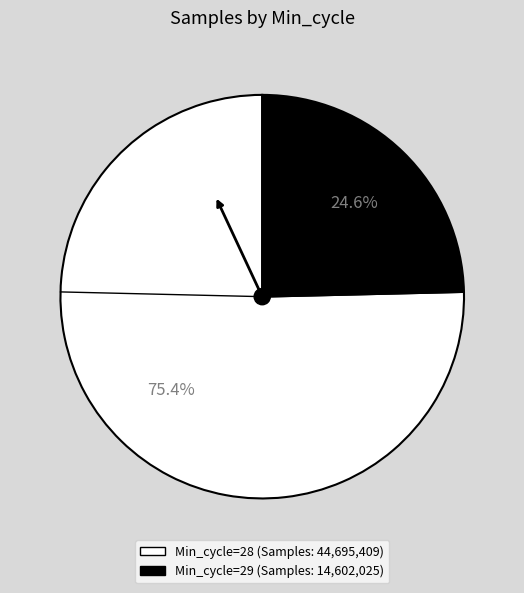

How many slices are in this pie chart?

2